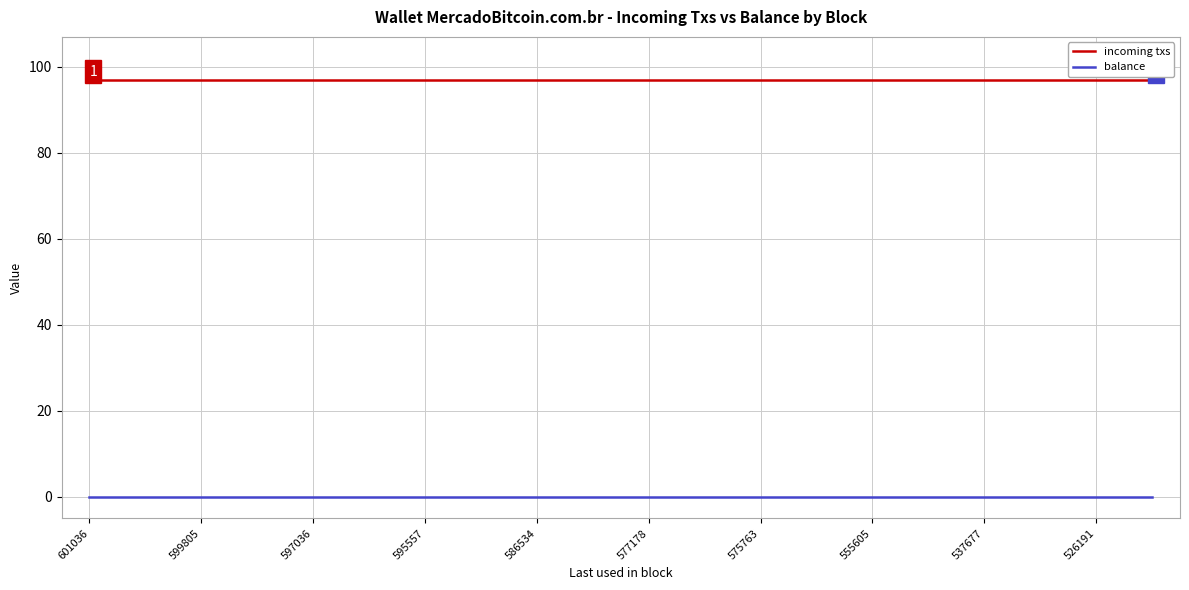

List the series in order of their peak value, lowest first.

balance, incoming txs